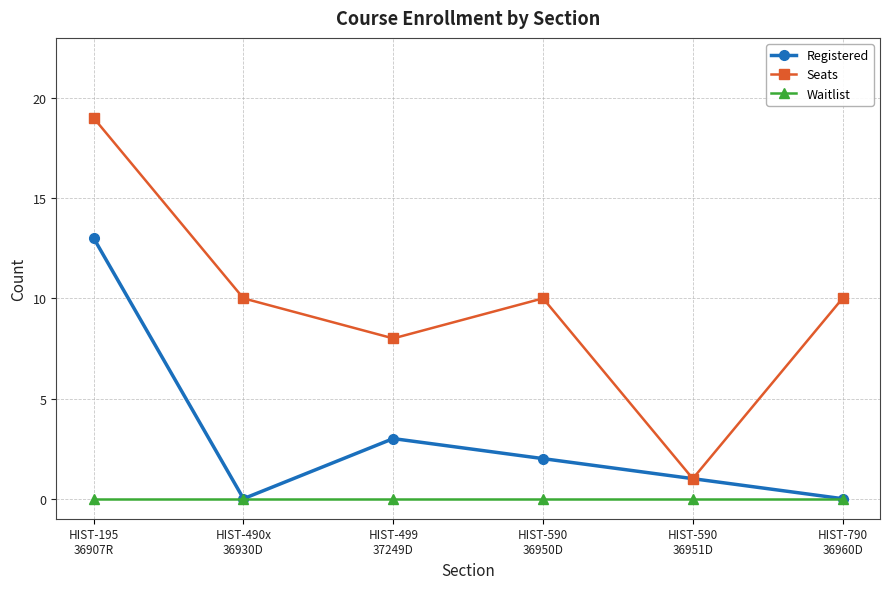

List the series in order of their peak value, highest first.

Seats, Registered, Waitlist